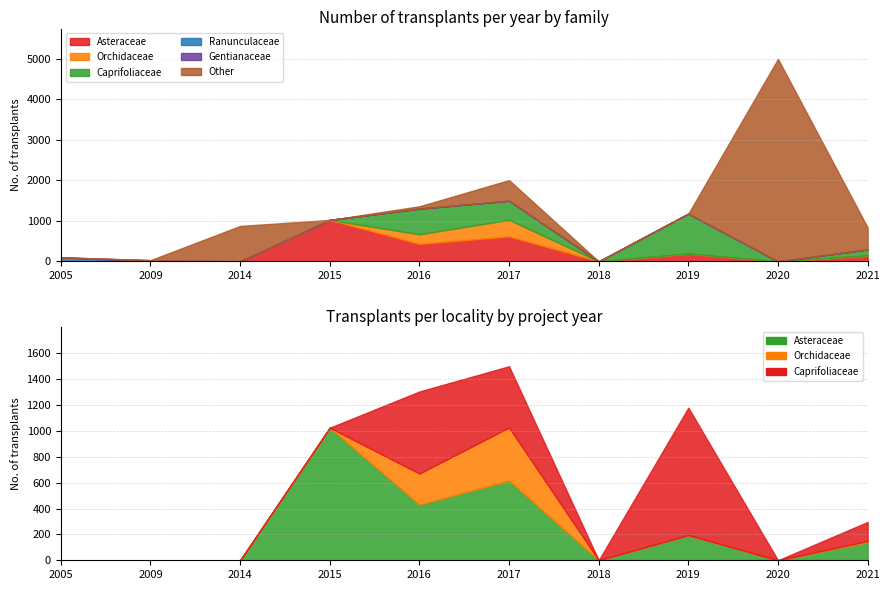

What is the spread (max minus min) of values at 2016?

634